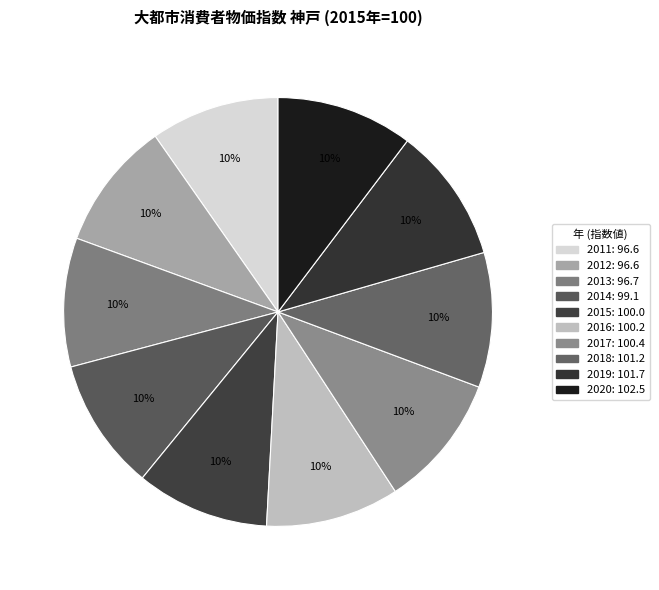

Count the number of slices in the pie.

10